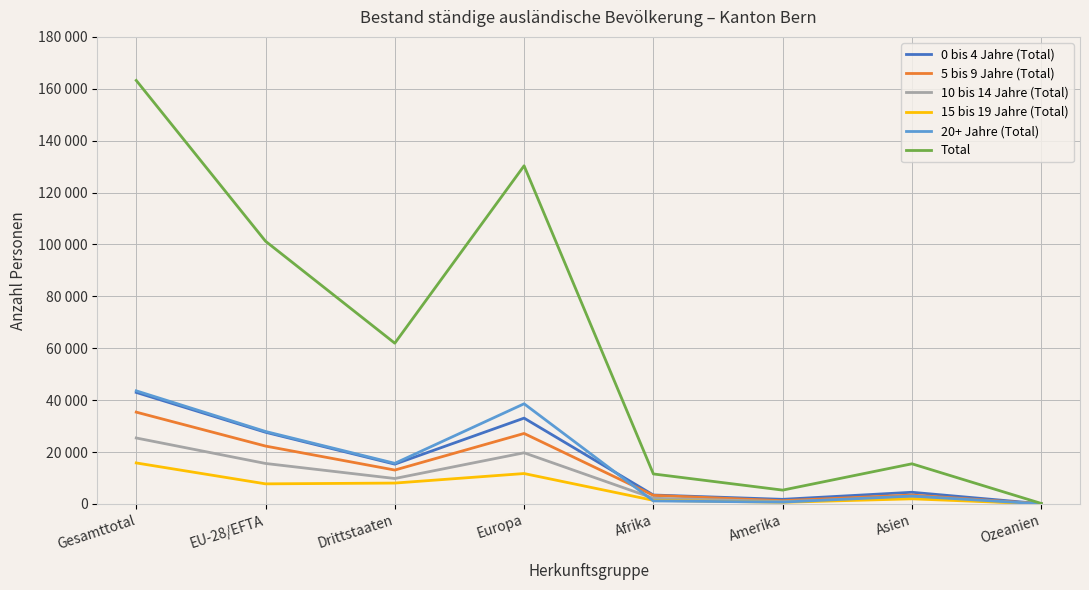

Where does the 10 bis 14 Jahre (Total) series first go above 9817?

Gesamttotal